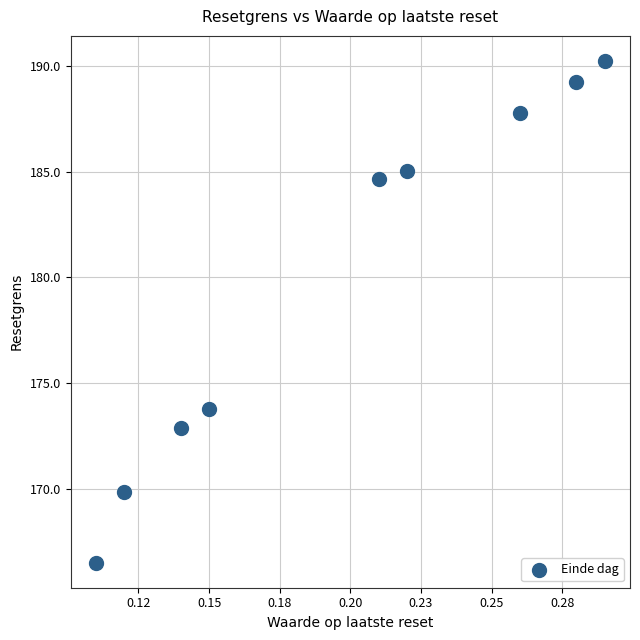

What Y value in the scatter plot is closest to 178?

173.8